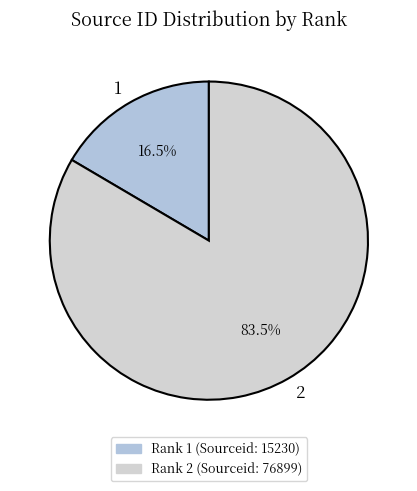

What is the total percentage of 2 and 1?

100.0%